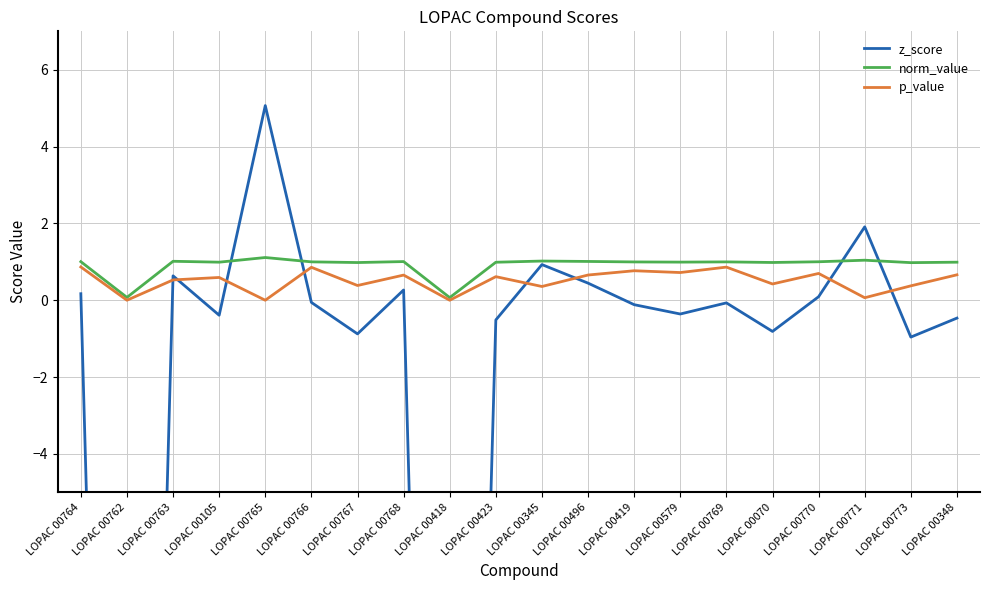

True or false: z_score has a value of -42.7 at LOPAC 00762.

True